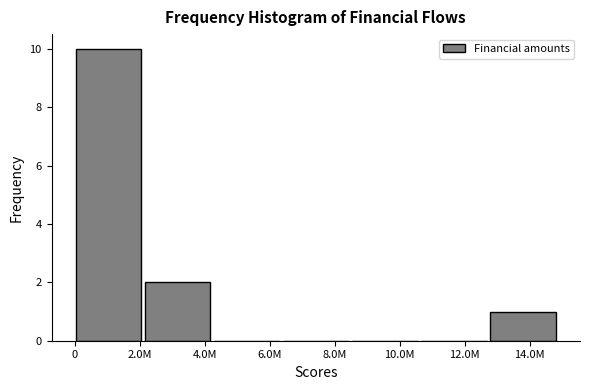

Reading right to left, what are all the values shown in this chart?

14.0M=1	12.0M=0	10.0M=0	8.0M=0	6.0M=0	4.0M=2	2.0M=10